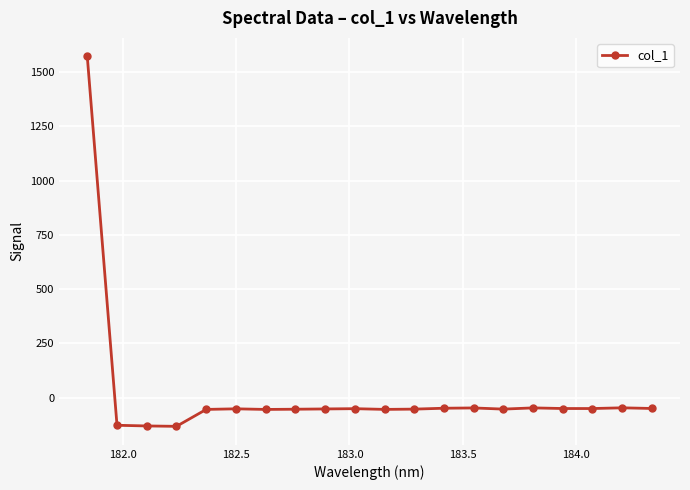

True or false: the data has more than 2 interior local peaks.

True